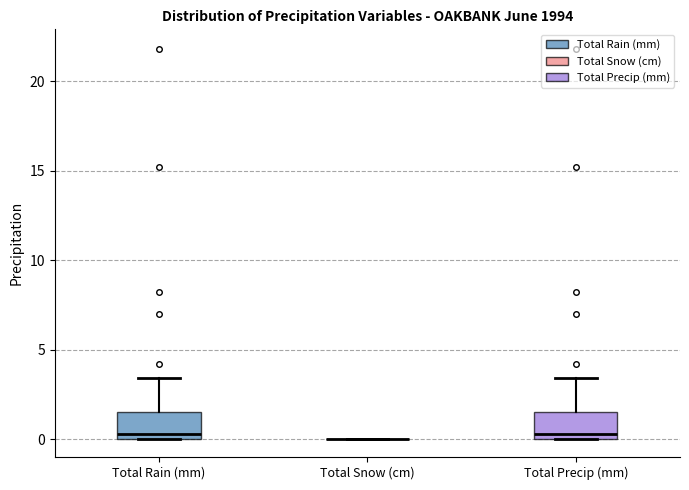

Reading left to right, read every box against the y-axis: the position of its median line, the range the box covers, and the ends of its whiskers. The values are not printed on the chart, so give them approximately, as read against the axis.

Total Rain (mm): median 0.5, box 0.0 to 1.5, whiskers 0.0 to 3.5
Total Snow (cm): box collapsed to a line at 0.0, whiskers 0.0 to 0.0
Total Precip (mm): median 0.5, box 0.0 to 1.5, whiskers 0.0 to 3.5